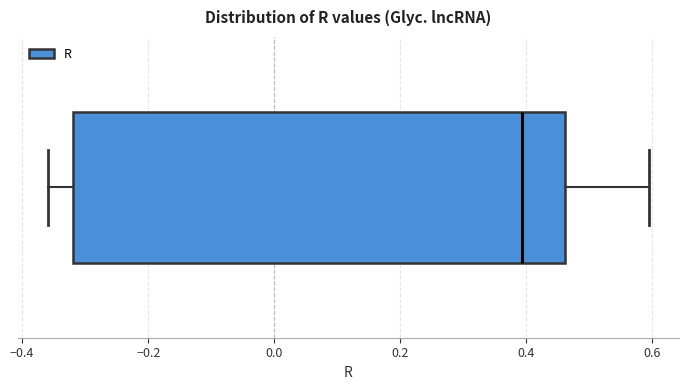

Read this box plot against the x-axis: the position of the median line, the range covered by the box, and the ends of both whiskers. The values are not printed on the chart, so give them approximately, as read against the axis.

median 0.40, box -0.32 to 0.46, whiskers -0.36 to 0.60